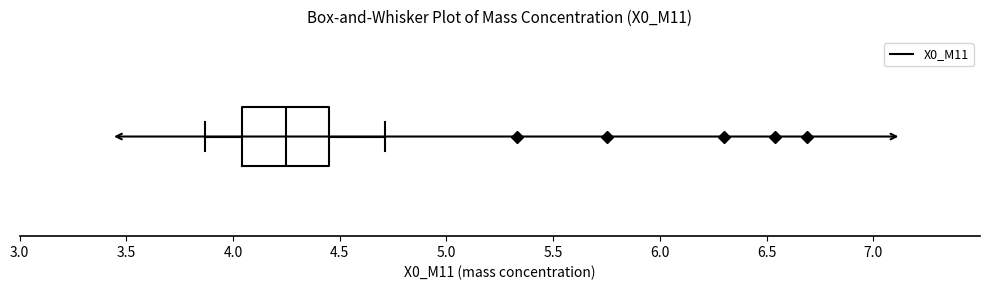

Read this box plot against the x-axis: the position of the median line, the range covered by the box, and the ends of both whiskers. The values are not printed on the chart, so give them approximately, as read against the axis.

median 4.25, box 4.05 to 4.45, whiskers 3.85 to 4.70